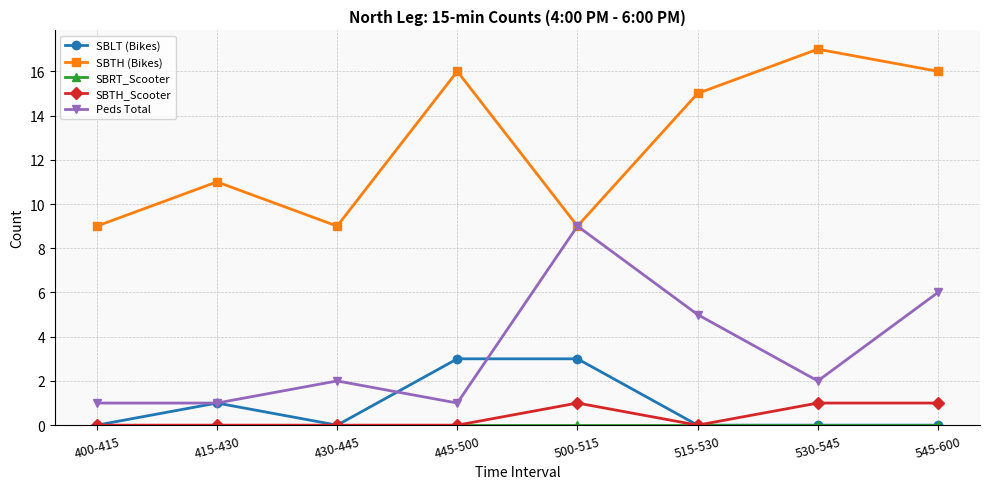

At which label does SBTH (Bikes) first exceed 15?

445-500